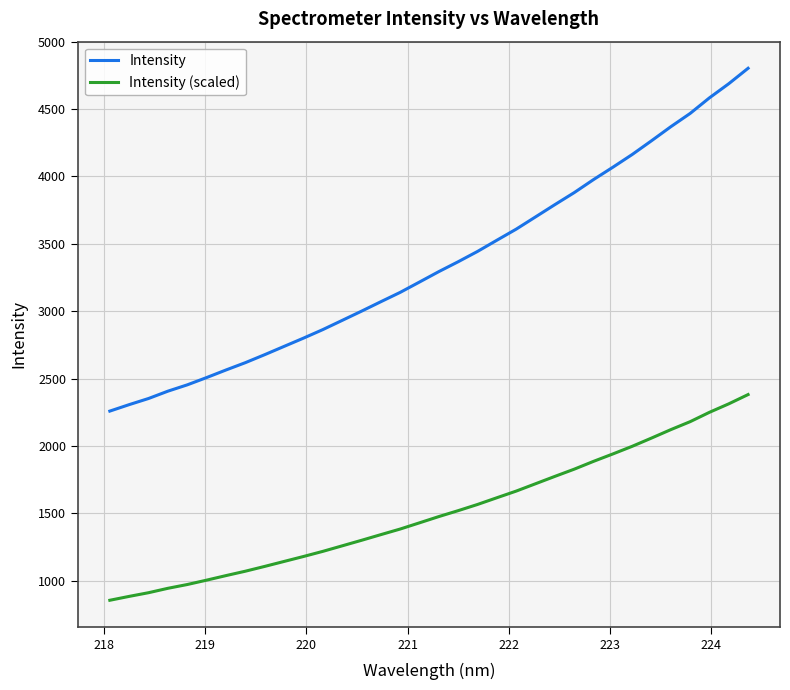

Which series has the widest spread of values?

Intensity